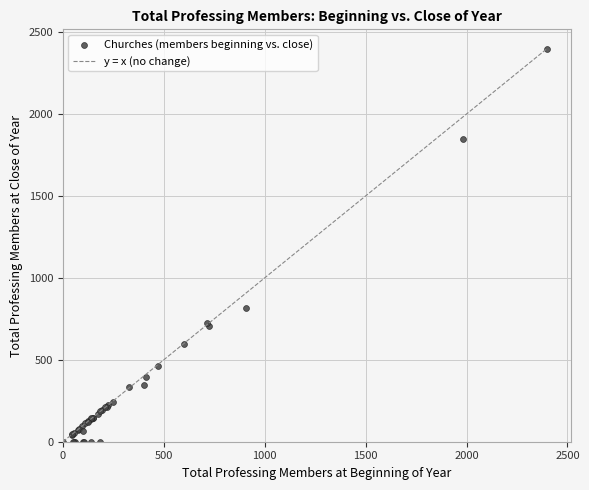

What Y value in the scatter plot is closest to 1198?

815